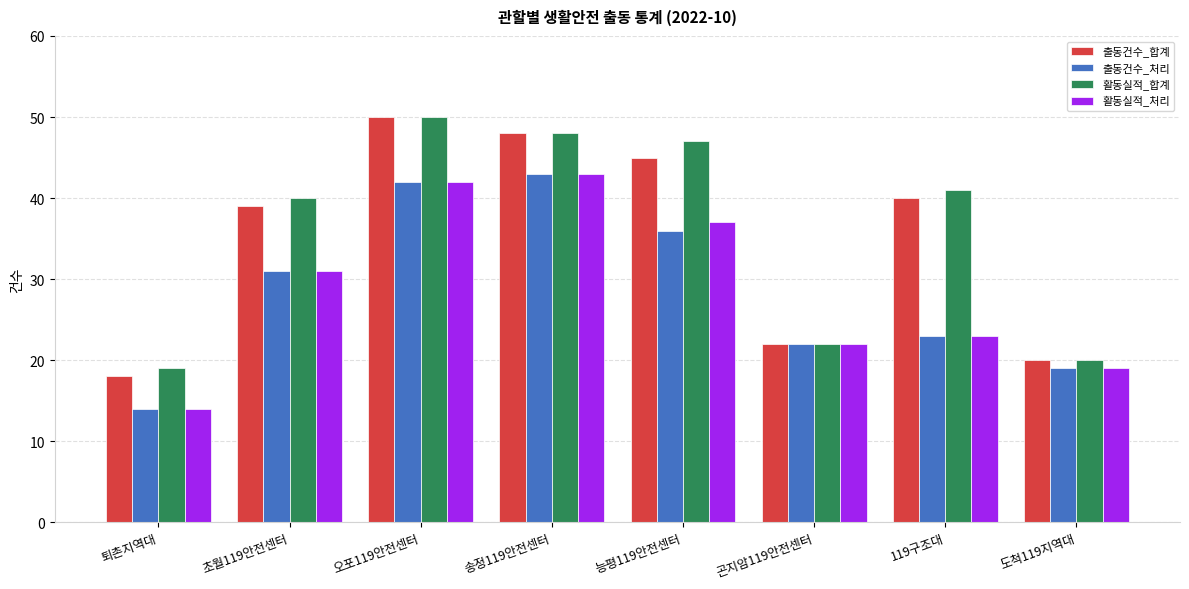

What is the difference between the maximum and second lowest values in the 출동건수_처리 series?

24